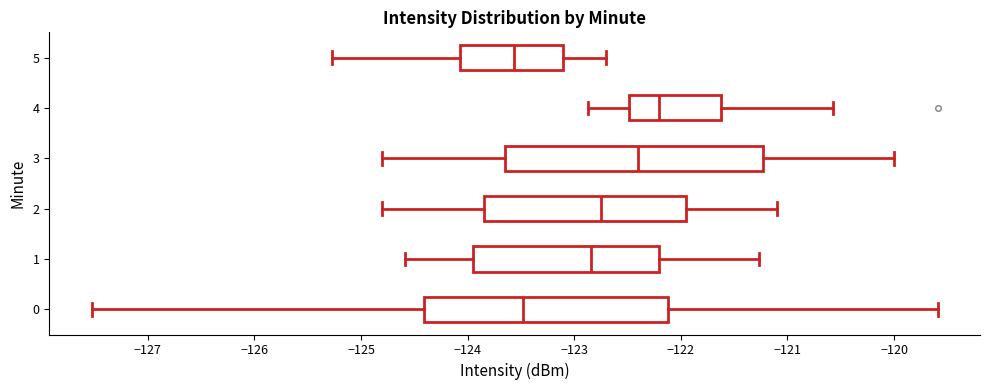

Which box has the furthest to the right median line?

4